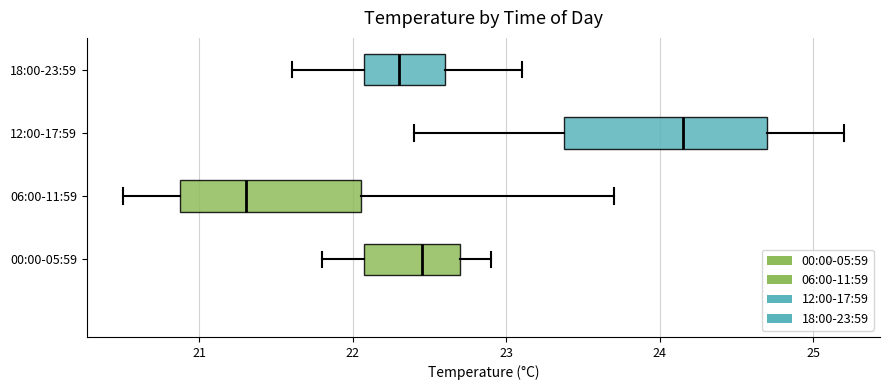

Reading bottom to top, read every box against the x-axis: the position of its median line, the range the box covers, and the ends of its whiskers. The values are not printed on the chart, so give them approximately, as read against the axis.

00:00-05:59: median 22.5, box 22.1 to 22.7, whiskers 21.8 to 22.9
06:00-11:59: median 21.3, box 20.9 to 22.1, whiskers 20.5 to 23.7
12:00-17:59: median 24.2, box 23.4 to 24.7, whiskers 22.4 to 25.2
18:00-23:59: median 22.3, box 22.1 to 22.6, whiskers 21.6 to 23.1